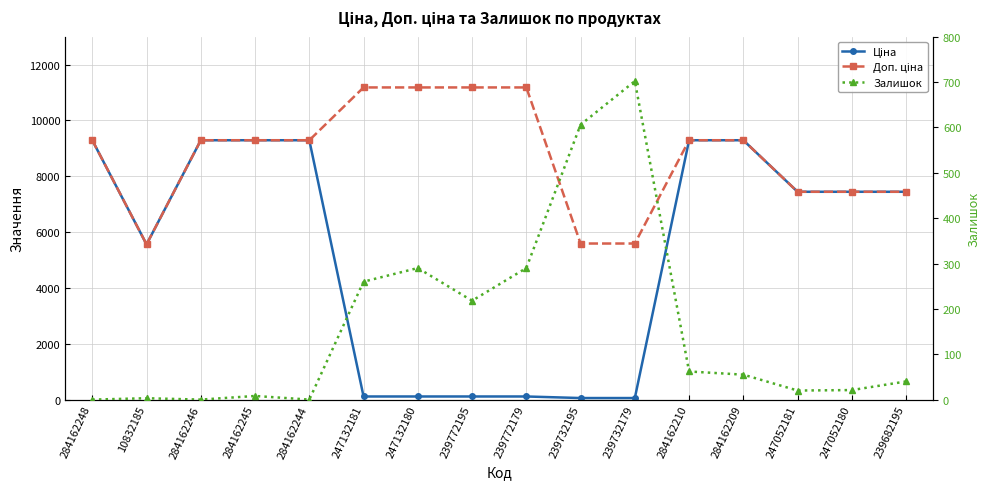

List the series in order of their peak value, lowest first.

Залишок, Ціна, Доп. ціна